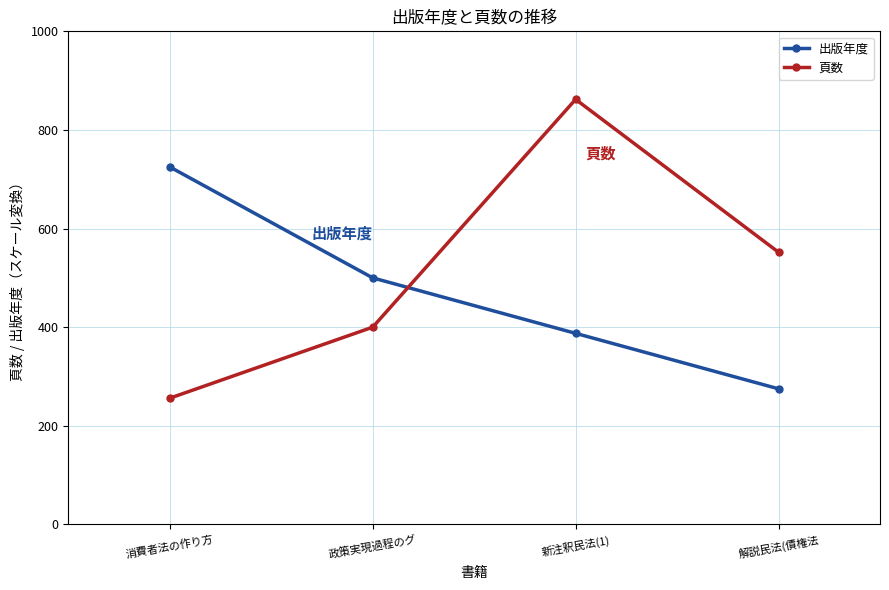

What is the label of the 3rd point from the left?

新注釈民法(1)